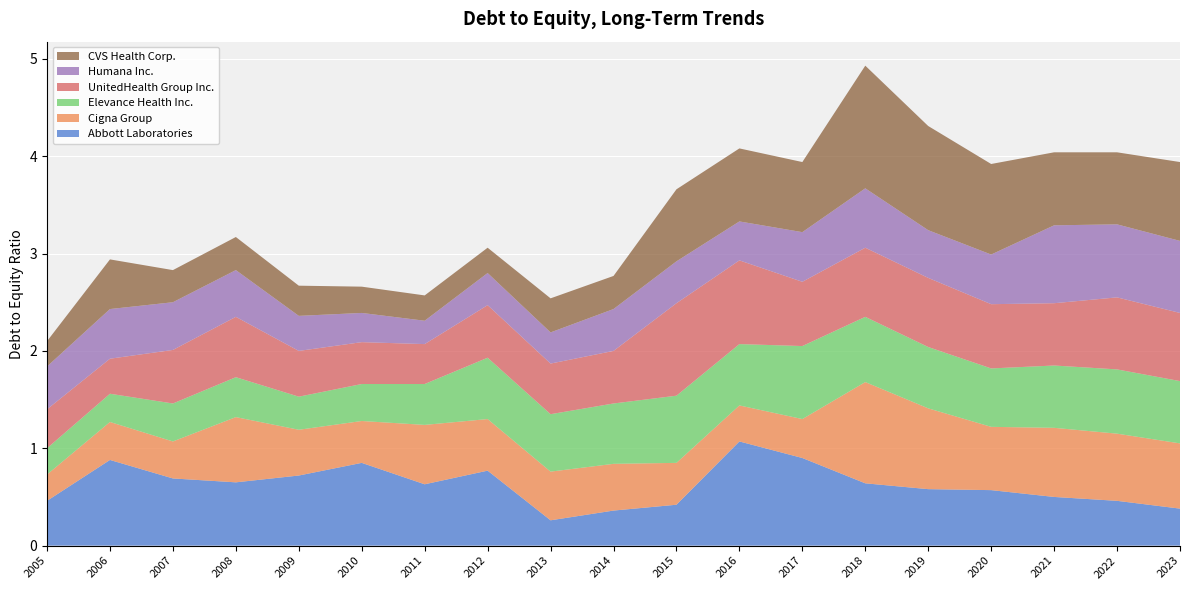

Reading left to right, transcribe all the data shown in this chart.

Abbott Laboratories: 2005=0.5	2006=0.9	2007=0.7	2008=0.7	2009=0.7	2010=0.8	2011=0.6	2012=0.8	2013=0.3	2014=0.4	2015=0.4	2016=1.1	2017=0.9	2018=0.6	2019=0.6	2020=0.6	2021=0.5	2022=0.5	2023=0.4
Cigna Group: 2005=0.3	2006=0.4	2007=0.4	2008=0.7	2009=0.5	2010=0.4	2011=0.6	2012=0.5	2013=0.5	2014=0.5	2015=0.4	2016=0.4	2017=0.4	2018=1.0	2019=0.8	2020=0.7	2021=0.7	2022=0.7	2023=0.7
Elevance Health Inc.: 2005=0.3	2006=0.3	2007=0.4	2008=0.4	2009=0.3	2010=0.4	2011=0.4	2012=0.6	2013=0.6	2014=0.6	2015=0.7	2016=0.6	2017=0.8	2018=0.7	2019=0.6	2020=0.6	2021=0.6	2022=0.7	2023=0.6
UnitedHealth Group Inc.: 2005=0.4	2006=0.4	2007=0.6	2008=0.6	2009=0.5	2010=0.4	2011=0.4	2012=0.5	2013=0.5	2014=0.5	2015=0.9	2016=0.9	2017=0.7	2018=0.7	2019=0.7	2020=0.7	2021=0.6	2022=0.7	2023=0.7
Humana Inc.: 2005=0.4	2006=0.5	2007=0.5	2008=0.5	2009=0.4	2010=0.3	2011=0.2	2012=0.3	2013=0.3	2014=0.4	2015=0.4	2016=0.4	2017=0.5	2018=0.6	2019=0.5	2020=0.5	2021=0.8	2022=0.8	2023=0.7
CVS Health Corp.: 2005=0.3	2006=0.5	2007=0.3	2008=0.3	2009=0.3	2010=0.3	2011=0.3	2012=0.3	2013=0.3	2014=0.3	2015=0.7	2016=0.8	2017=0.7	2018=1.3	2019=1.1	2020=0.9	2021=0.8	2022=0.7	2023=0.8